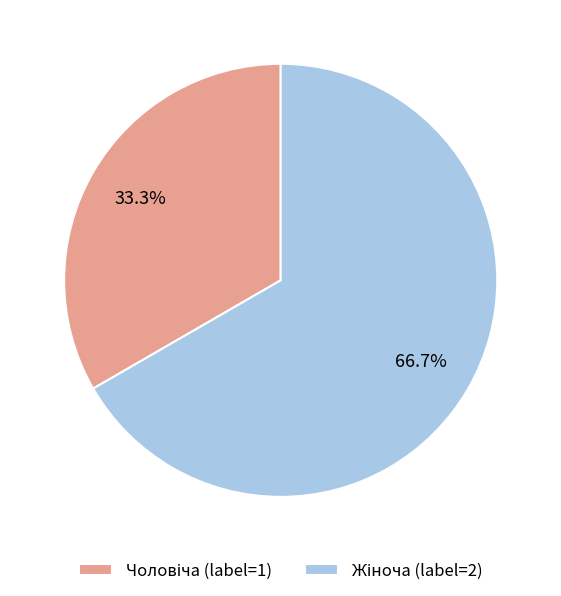

Is there any slice that represents more than half of the pie?

Yes